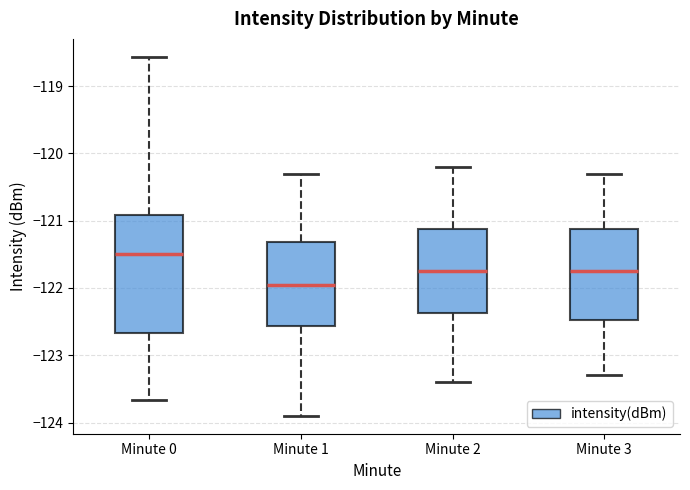

Reading left to right, read every box against the y-axis: the position of its median line, the range the box covers, and the ends of its whiskers. The values are not printed on the chart, so give them approximately, as read against the axis.

Minute 0: median -121.5, box -122.7 to -120.9, whiskers -123.7 to -118.6
Minute 1: median -122.0, box -122.6 to -121.3, whiskers -123.9 to -120.3
Minute 2: median -121.7, box -122.4 to -121.1, whiskers -123.4 to -120.2
Minute 3: median -121.7, box -122.5 to -121.1, whiskers -123.3 to -120.3